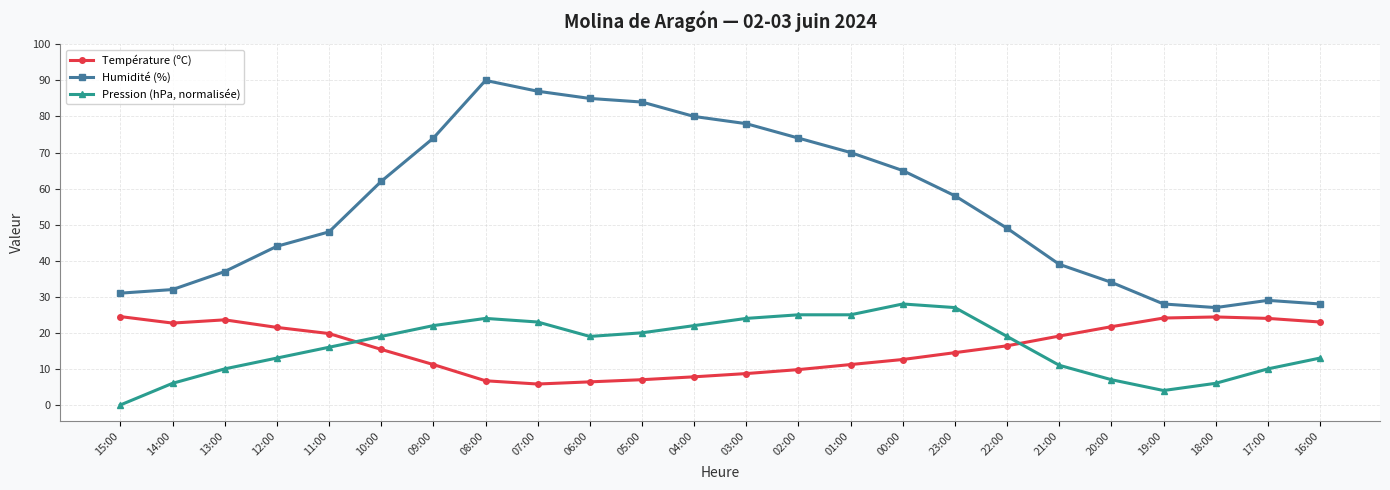

True or false: Pression (hPa, normalisée) has a value of 14.1 at 01:00.

False